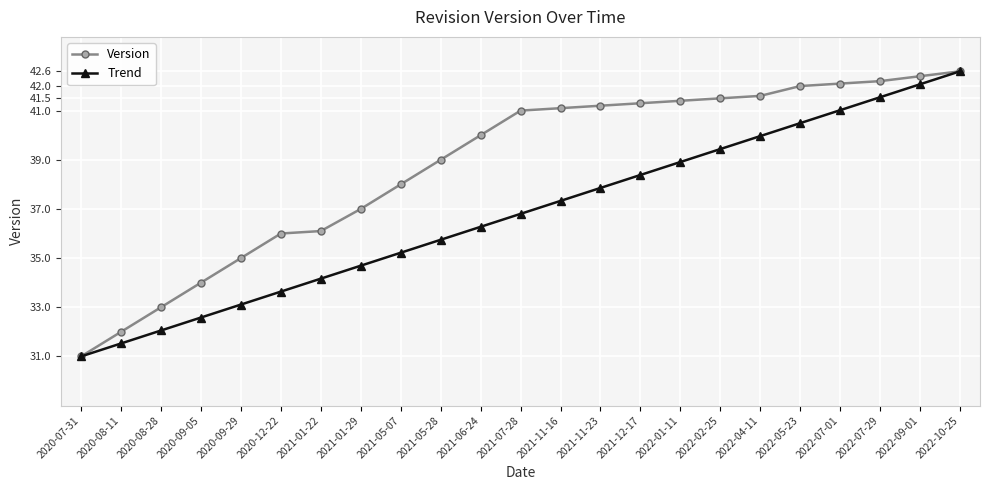

Which series changed the most between 2021-07-28 and 2022-07-29?

Trend